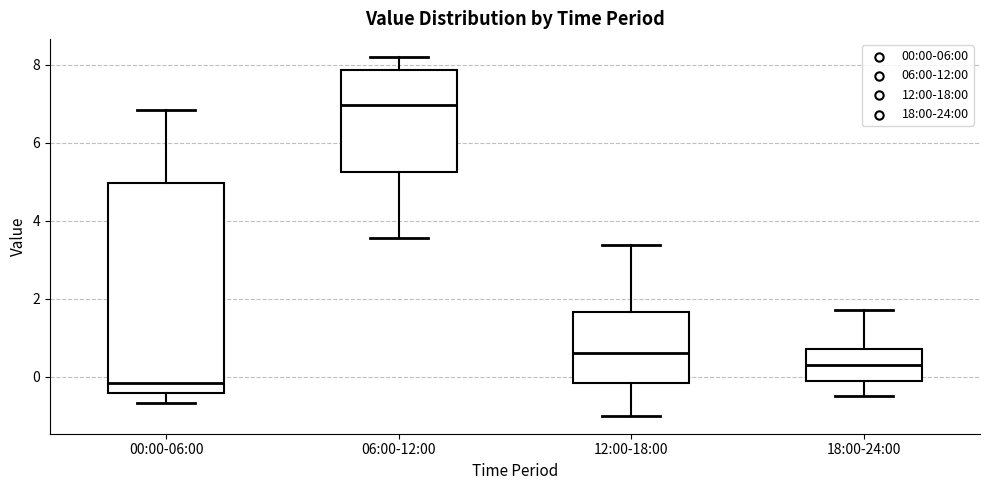

Which box's median line is the highest?

06:00-12:00